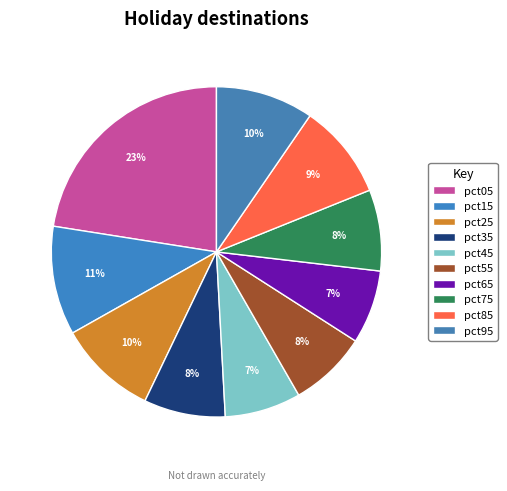

To the nearest percent, what is the average slice percentage?

10%